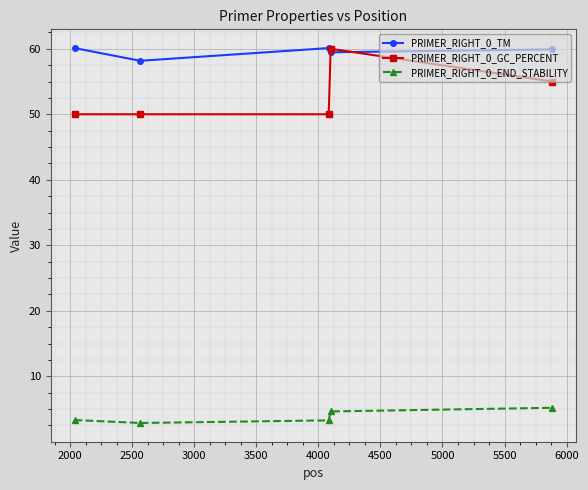

How many values in the PRIMER_RIGHT_0_END_STABILITY series are below 3?

1